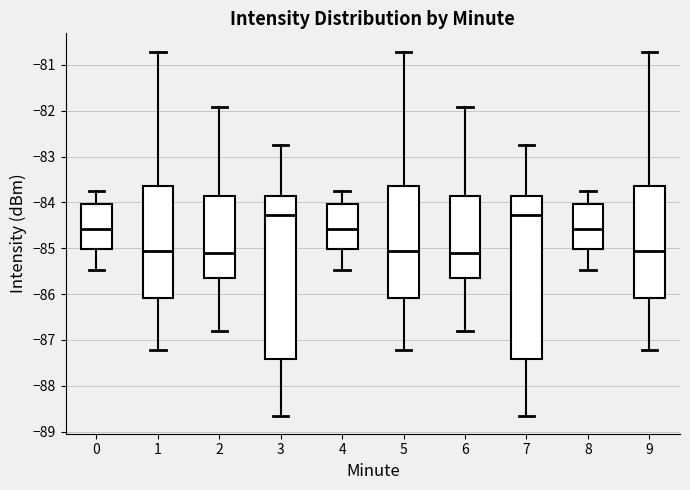

Reading left to right, read every box against the y-axis: the position of its median line, the range the box covers, and the ends of its whiskers. The values are not printed on the chart, so give them approximately, as read against the axis.

0: median -84.6, box -85.0 to -84.0, whiskers -85.5 to -83.7
1: median -85.1, box -86.1 to -83.6, whiskers -87.2 to -80.7
2: median -85.1, box -85.7 to -83.9, whiskers -86.8 to -81.9
3: median -84.3, box -87.4 to -83.9, whiskers -88.6 to -82.7
4: median -84.6, box -85.0 to -84.0, whiskers -85.5 to -83.7
5: median -85.1, box -86.1 to -83.6, whiskers -87.2 to -80.7
6: median -85.1, box -85.7 to -83.9, whiskers -86.8 to -81.9
7: median -84.3, box -87.4 to -83.9, whiskers -88.6 to -82.7
8: median -84.6, box -85.0 to -84.0, whiskers -85.5 to -83.7
9: median -85.1, box -86.1 to -83.6, whiskers -87.2 to -80.7